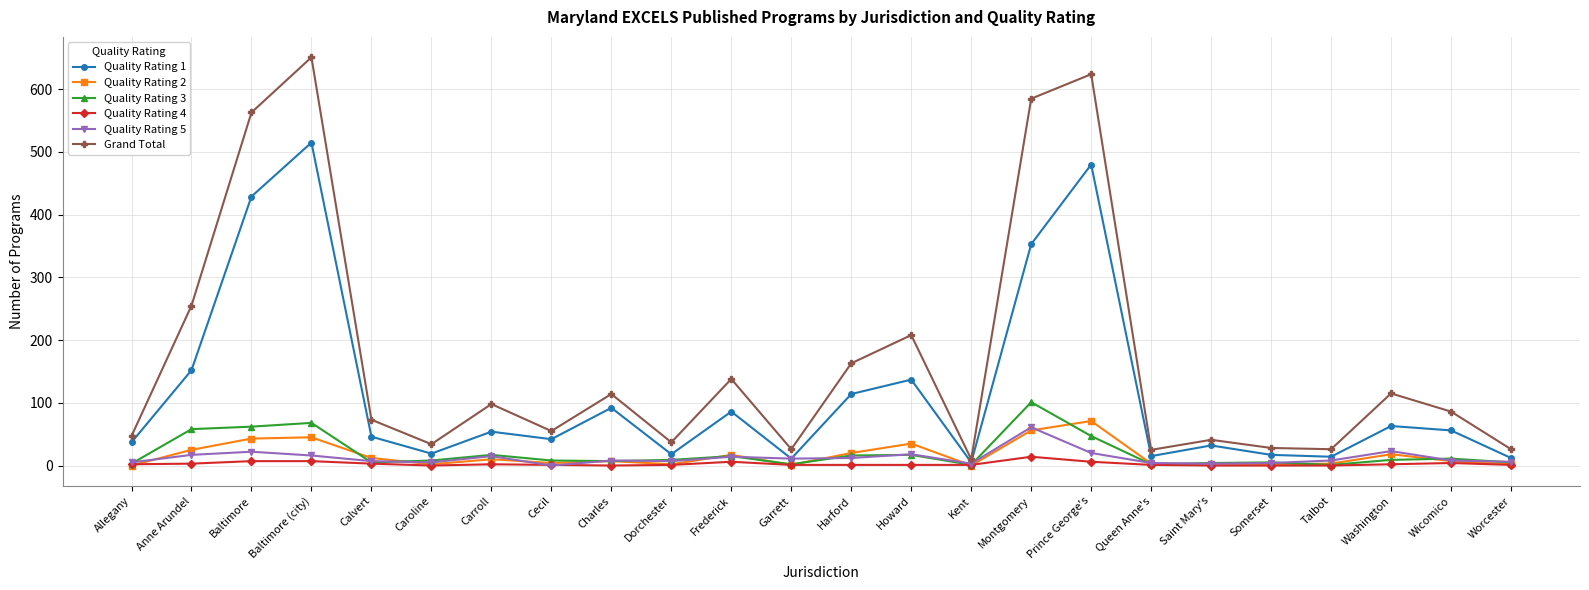

What is the greatest value displayed?

651